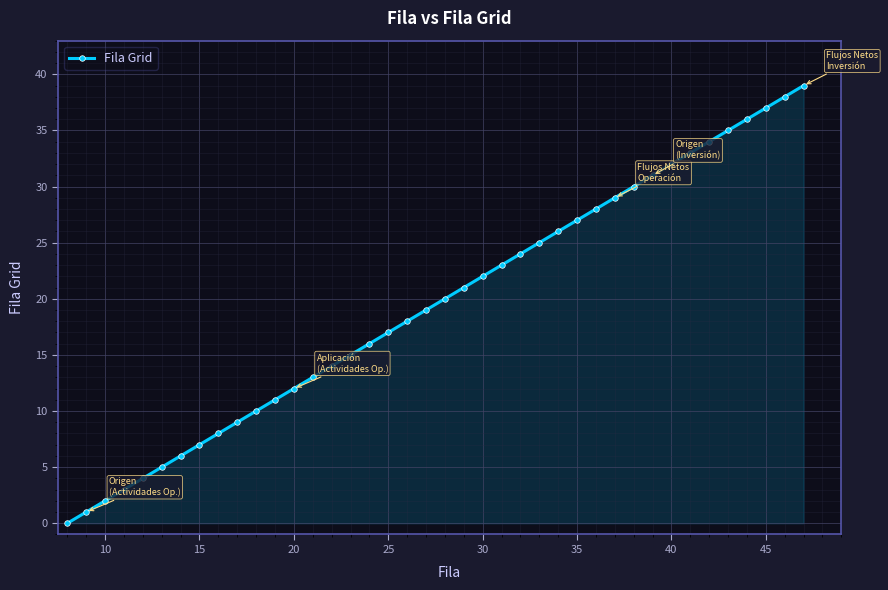

What is the greatest value displayed?

39